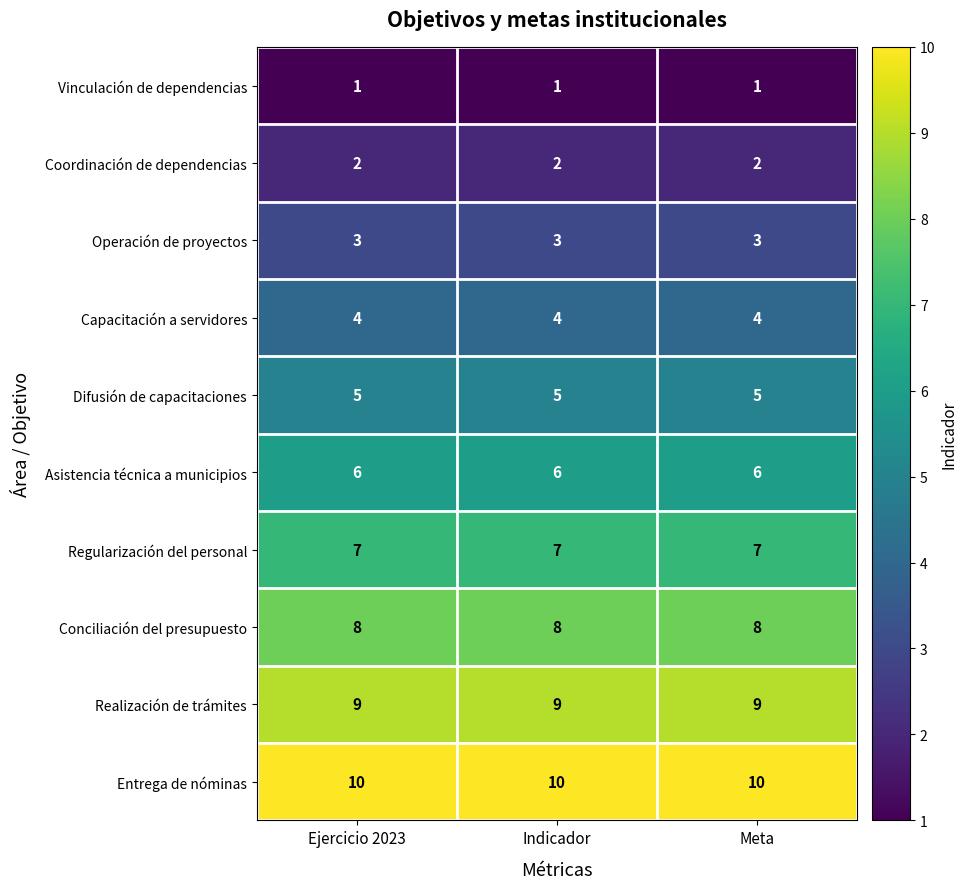

Which series has the largest total across all categories?

Entrega de nóminas